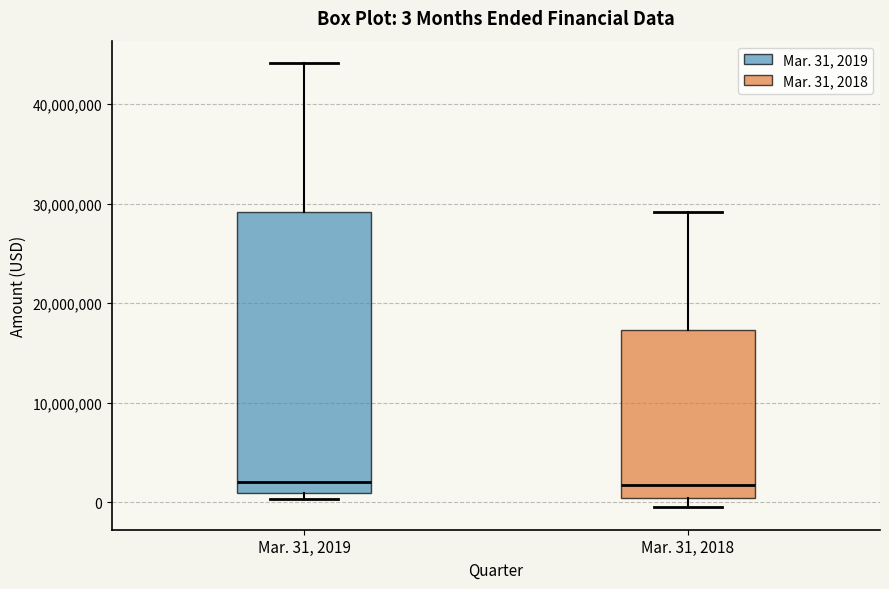

Which box is the tallest, from its lower edge to its upper edge?

Mar. 31, 2019